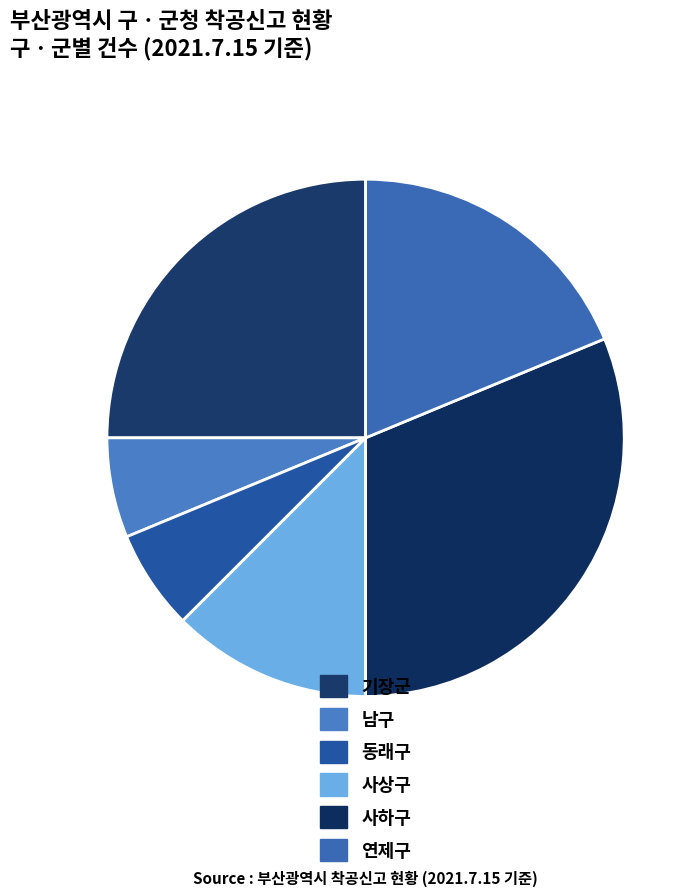

What is the change in value from 남구 to 사하구?

+4